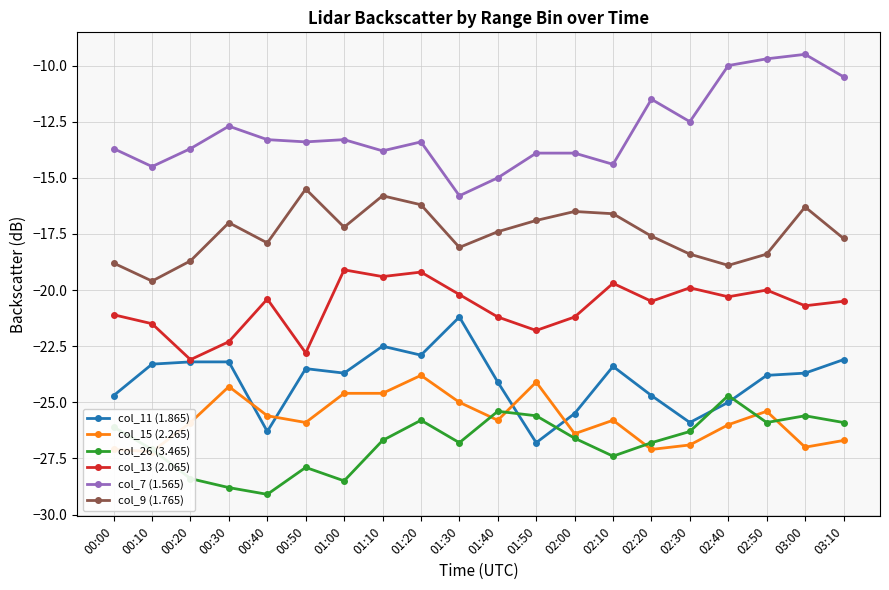

At which category does col_7 (1.565) reach its first local valley?

00:10